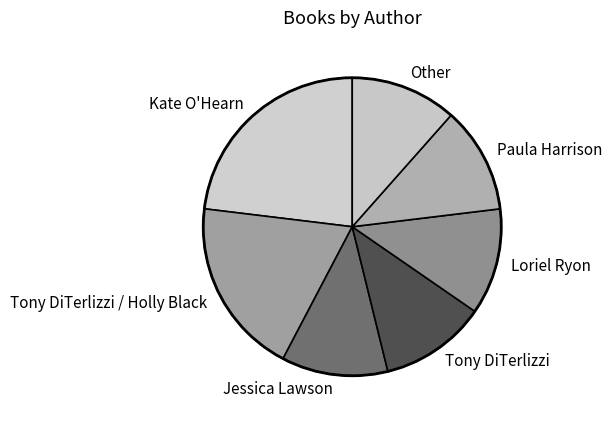

Does Tony DiTerlizzi account for over 50% of the chart?

No